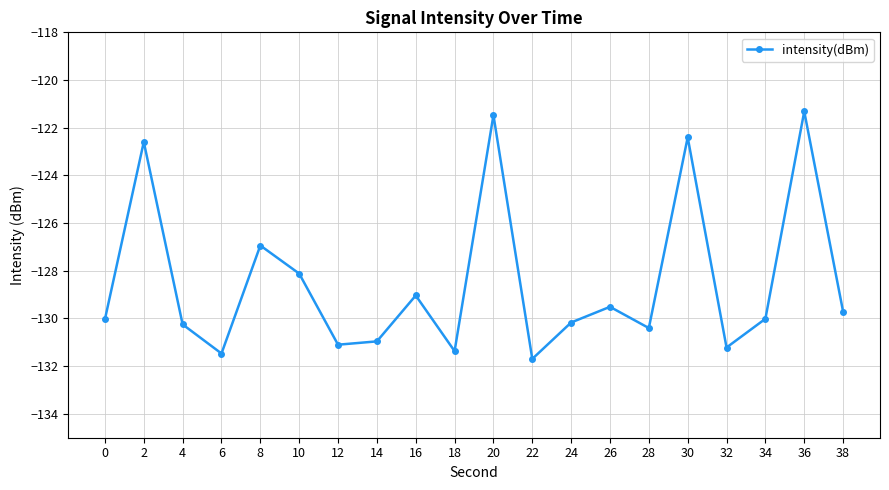

How many distinct data groups are displayed?

1